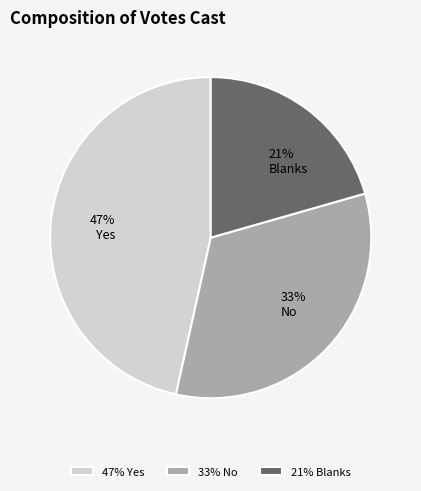

To the nearest percent, what is the difference between the largest and smallest slice percentages?

26%